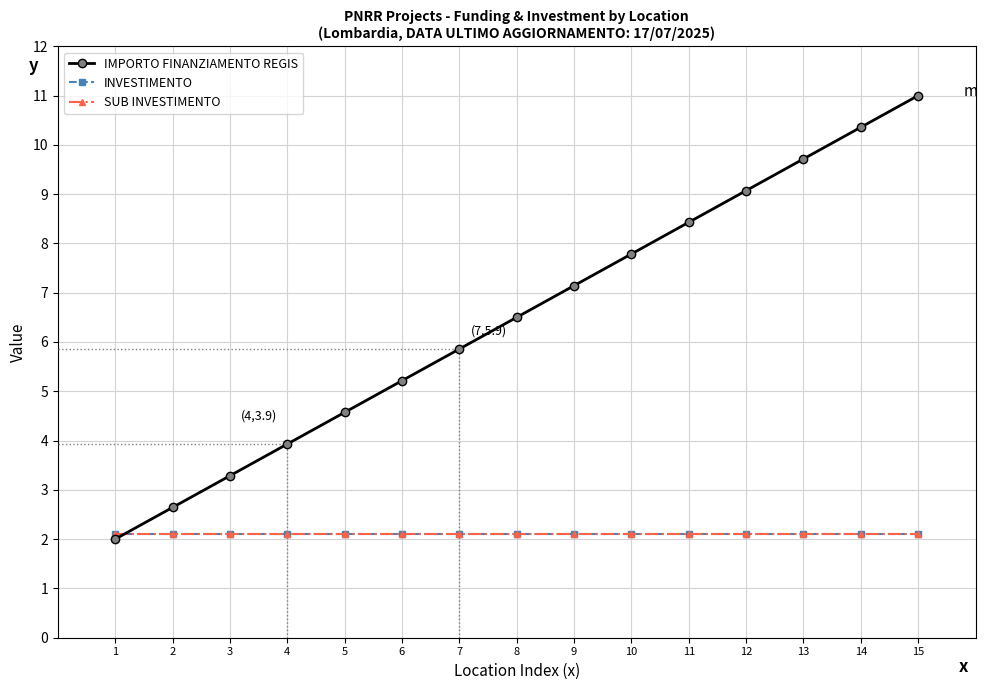

What is the greatest value displayed?

11.0